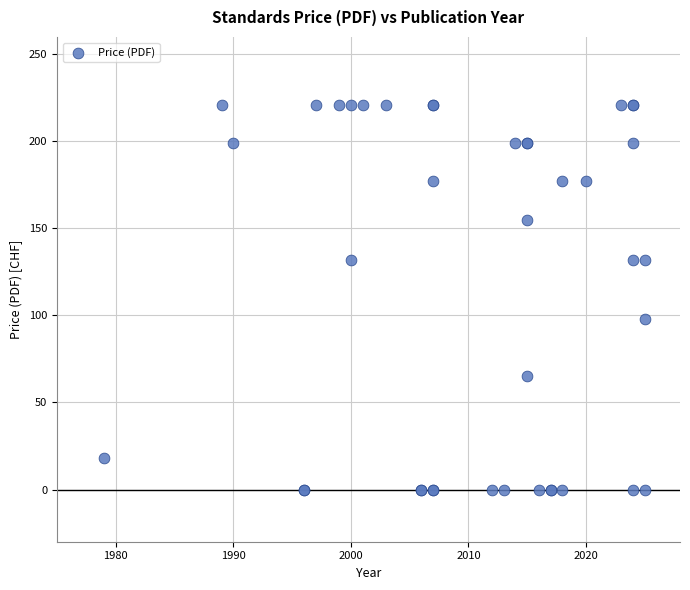

What Y value in the scatter plot is closest to 110?

98